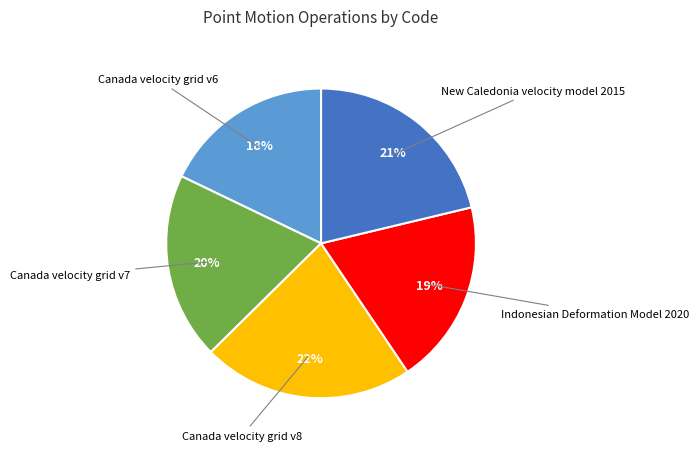

To the nearest percent, what is the difference between the New Caledonia velocity model 2015 and Canada velocity grid v6 slice percentages?

3%